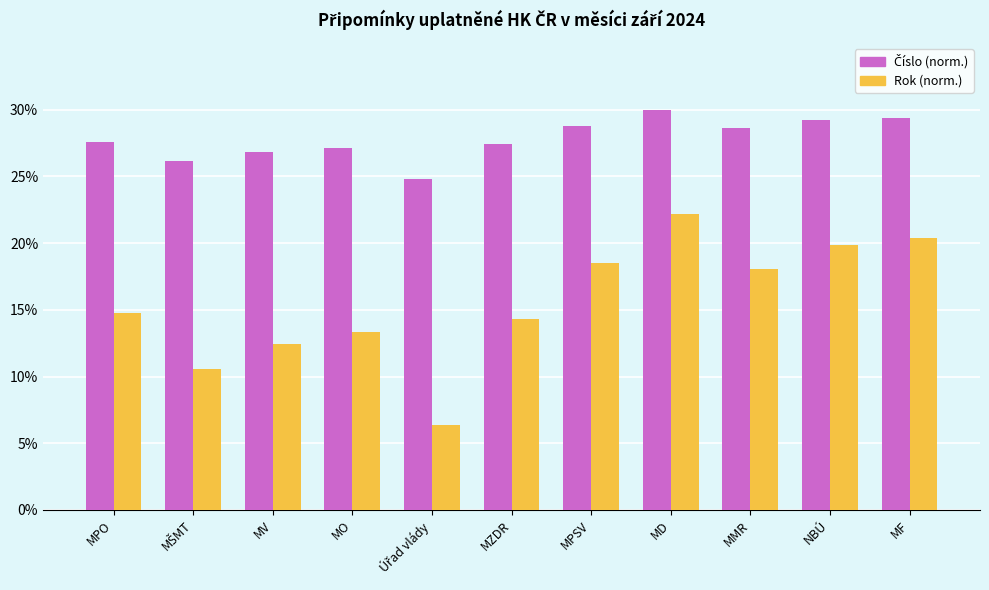

Is it true that Rok (norm.) equals 14.3 at MZDR?

True